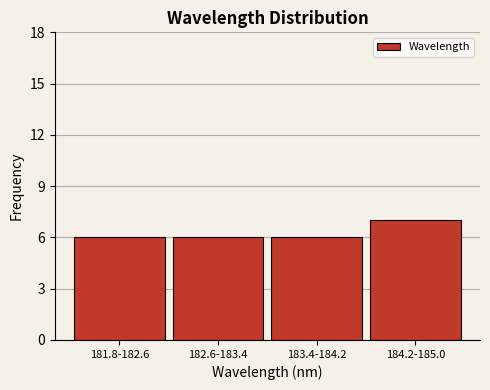

Reading left to right, list all the values displayed in this chart.

6	6	6	7